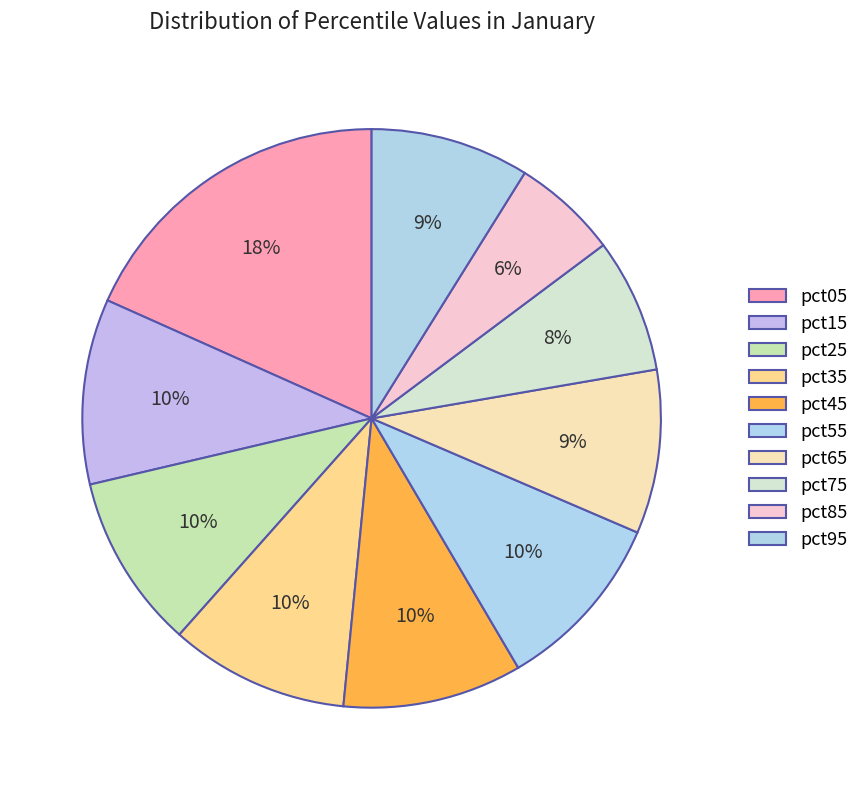

How many slices are in this pie chart?

10